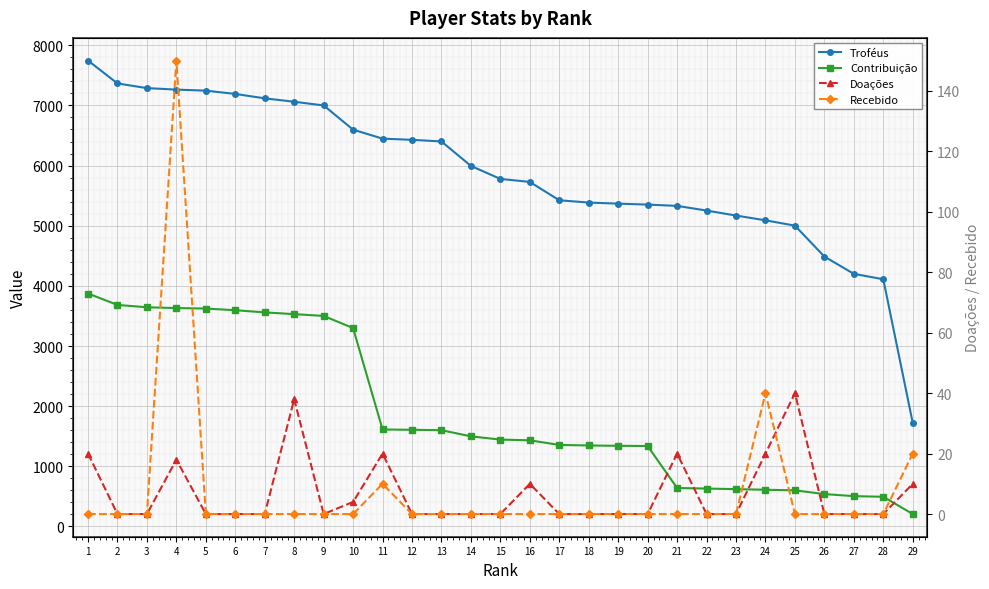

How many positive values does the Doações series have?

10